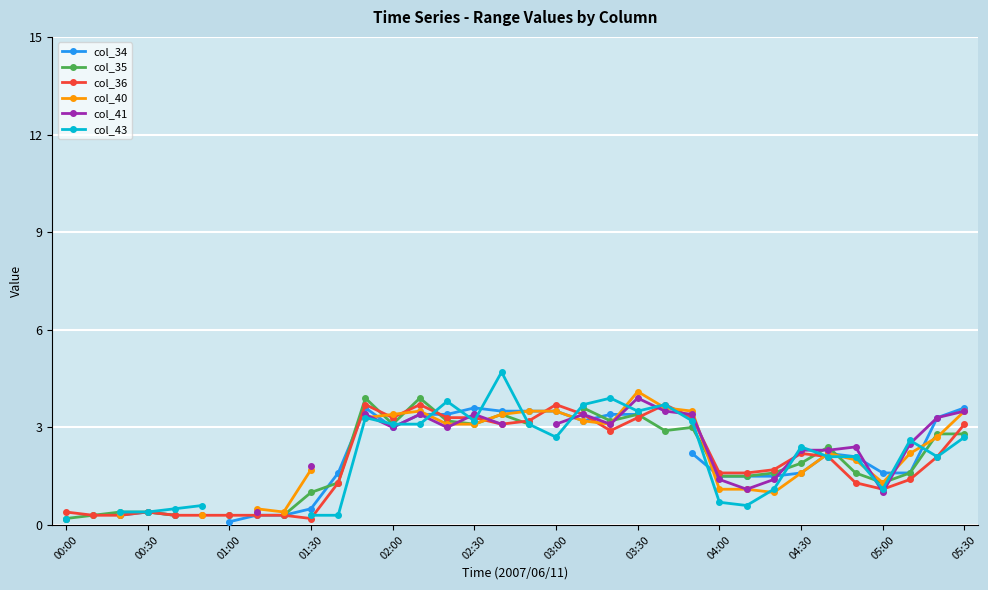

What is the difference between the maximum and minimum values in the col_34 series?

3.5